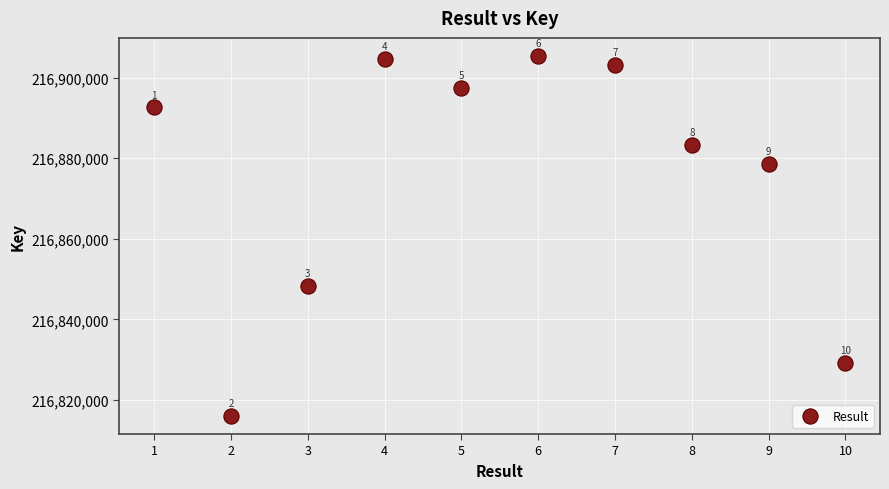

What is the average X value?

6